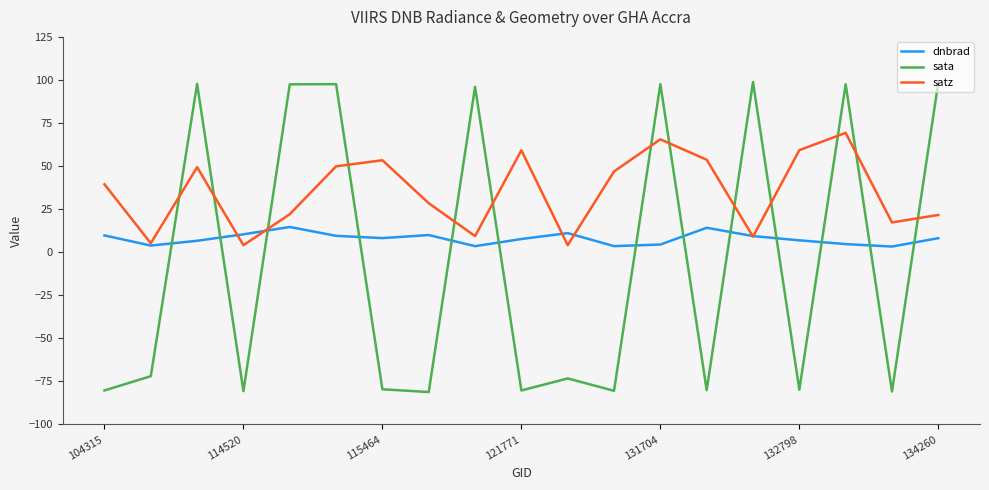

List the series in order of their peak value, lowest first.

dnbrad, satz, sata